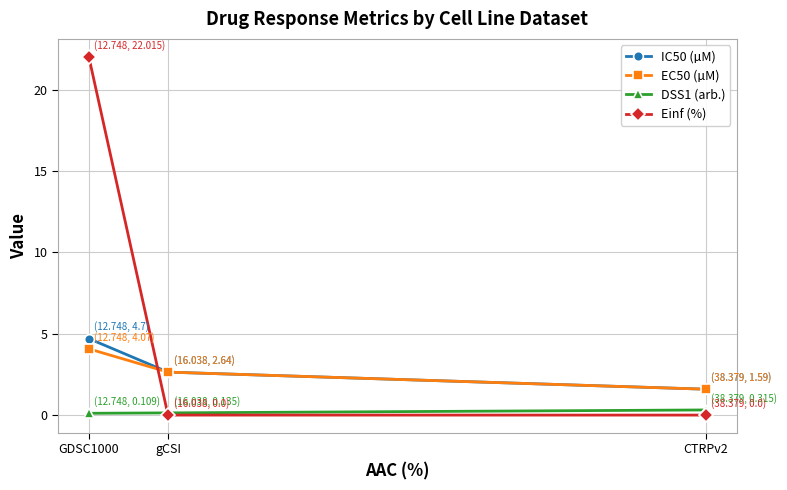

What is the label of the 2nd point from the left?

gCSI